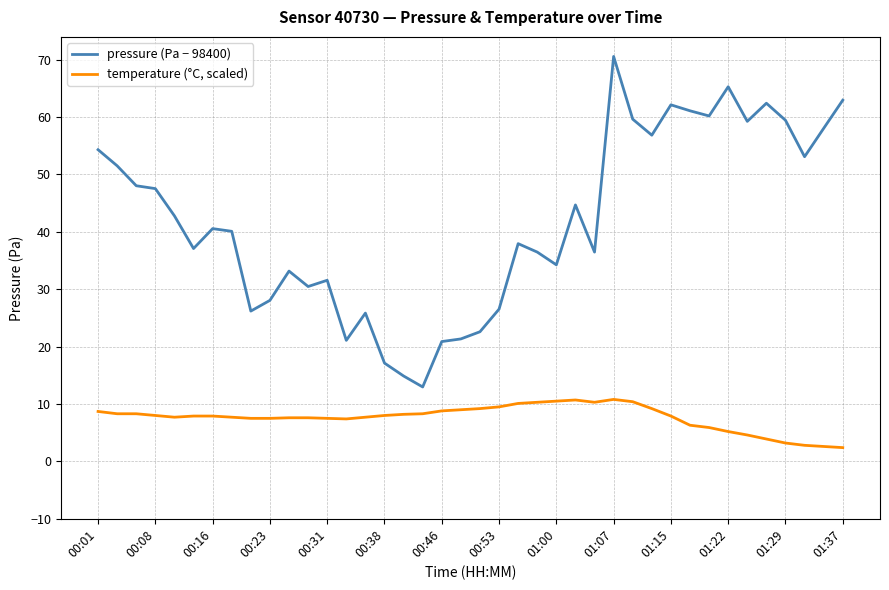

List the series in order of their overall mean, lowest first.

temperature (°C, scaled), pressure (Pa − 98400)